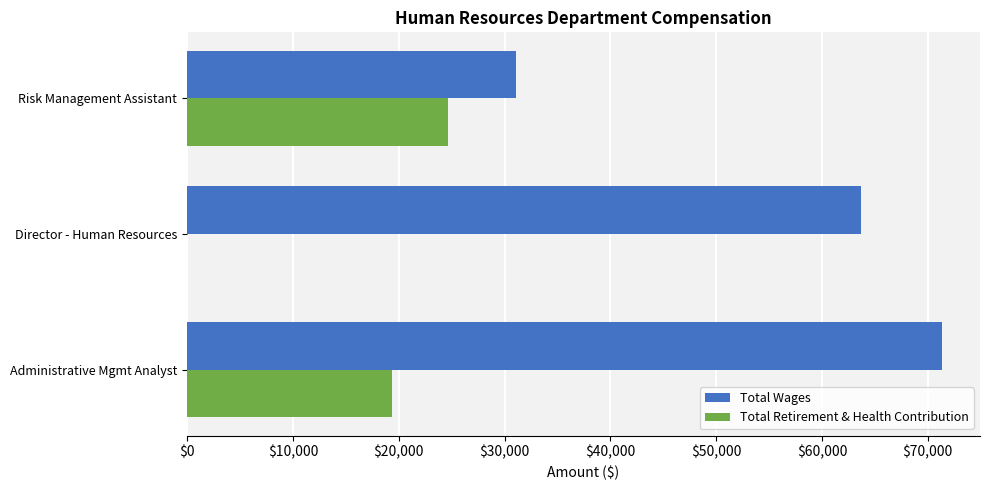

Is the value of Total Retirement & Health Contribution at Director - Human Resources greater than the value of Total Wages at Risk Management Assistant?

No